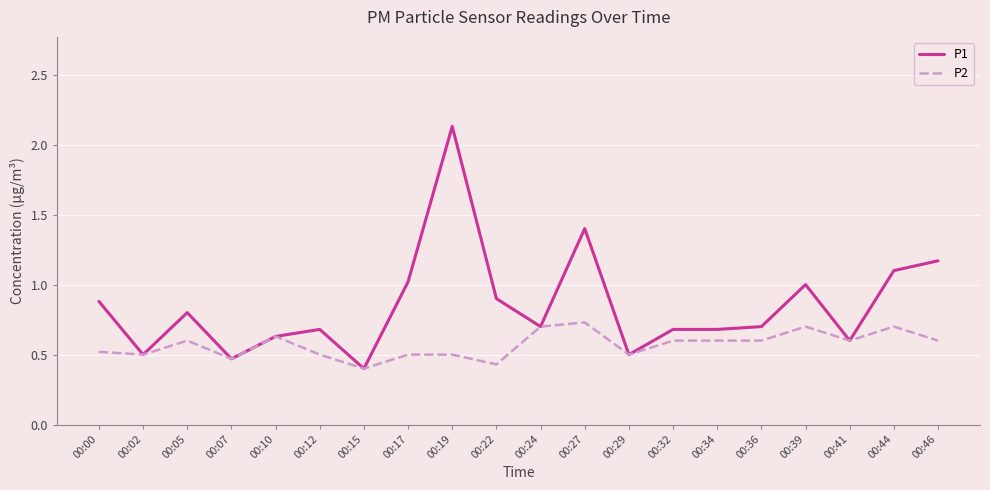

Which label corresponds to the smallest value in the chart?

00:15